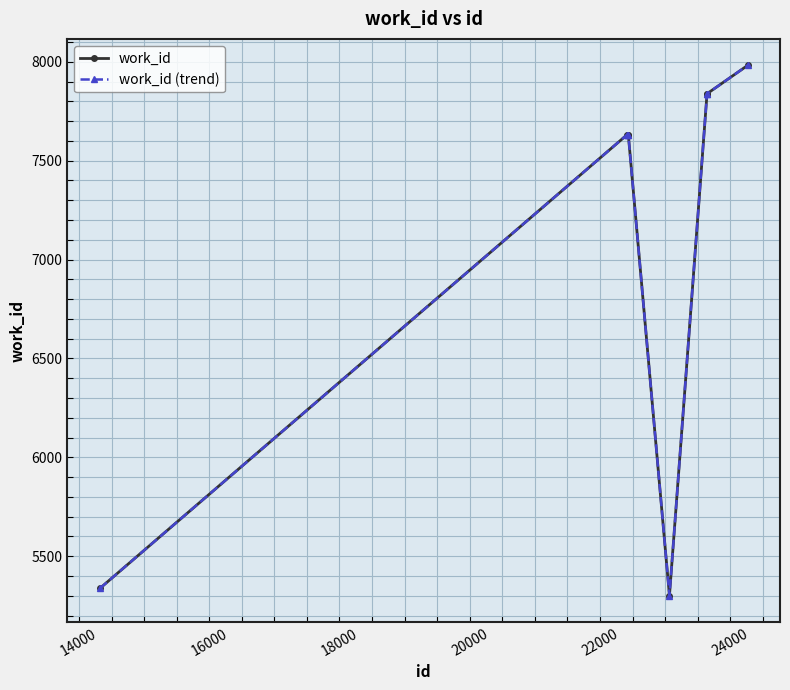

At how many categories does at least one series exceed 6799?

6